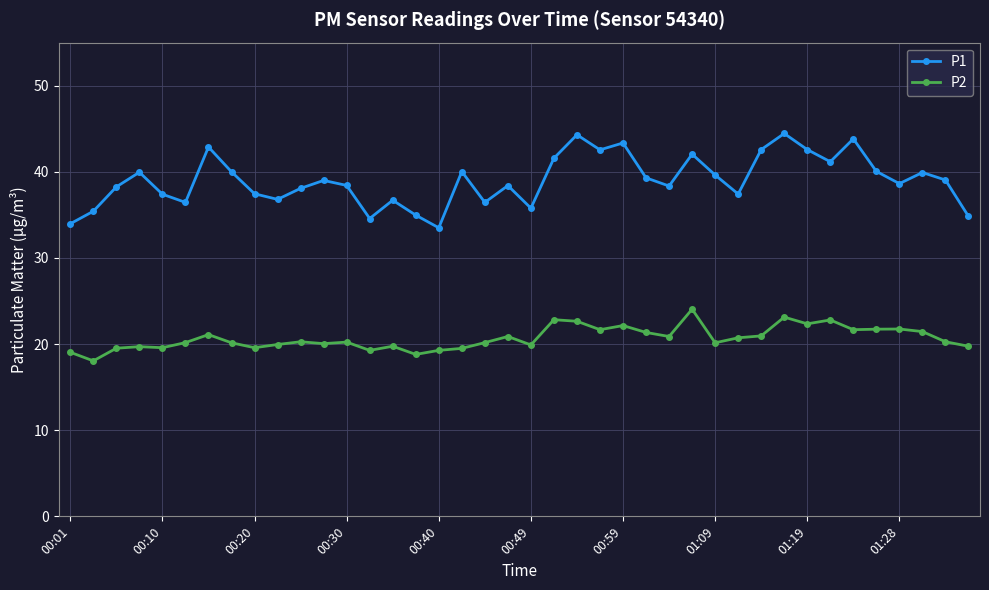

List the series in order of their peak value, highest first.

P1, P2